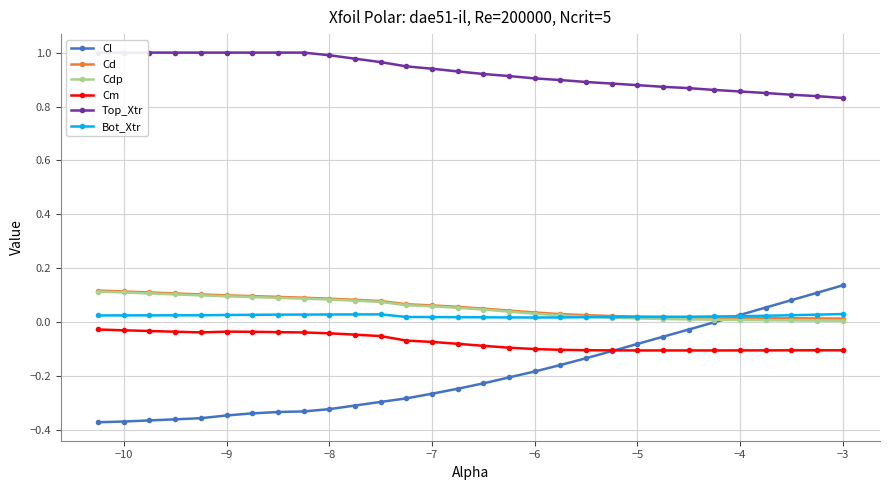

True or false: Cm and Bot_Xtr cross at least once.

False